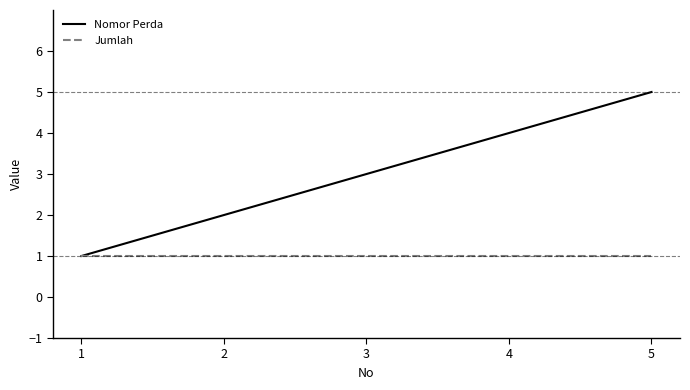

What is the sum of the Nomor Perda values at 3 and 4?

7